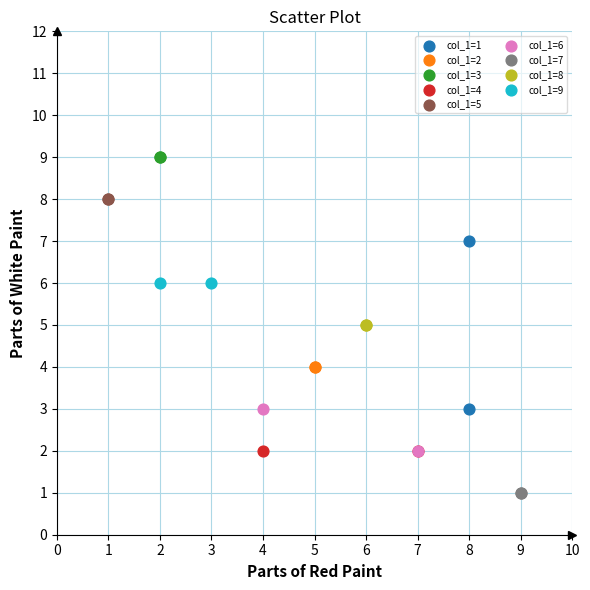

Which series contains the highest Y value?

col_1=3